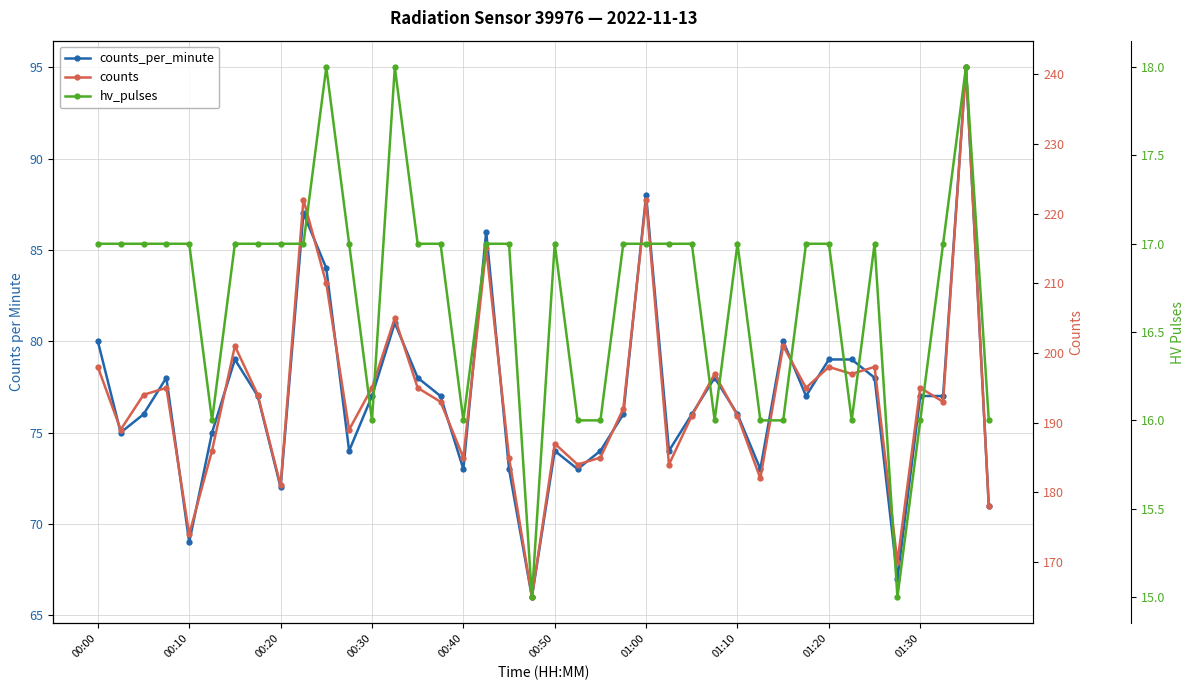

How many data points in counts are above 194?

18